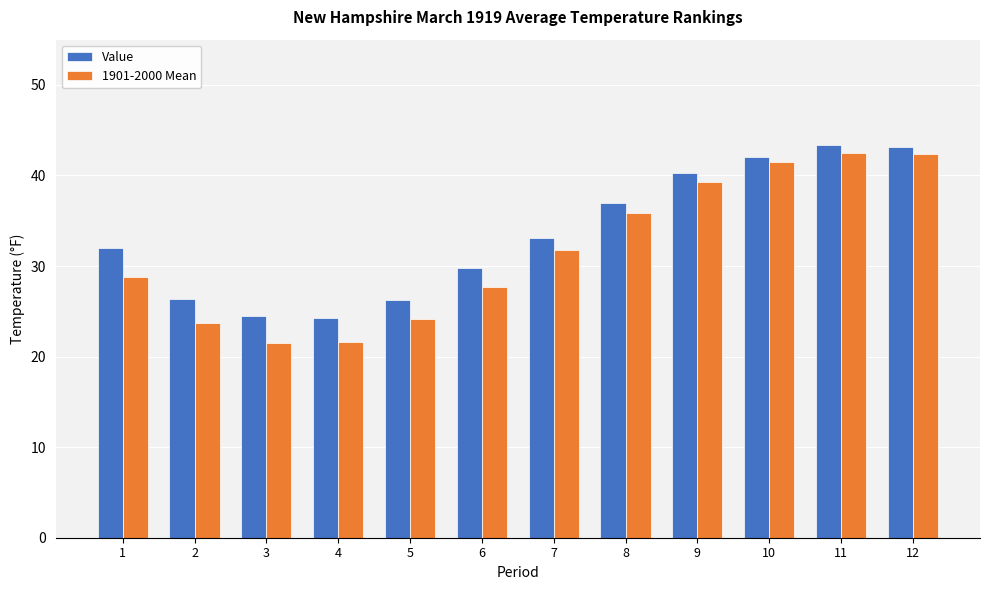

Is the value of 1901-2000 Mean at 10 greater than the value of Value at 5?

Yes